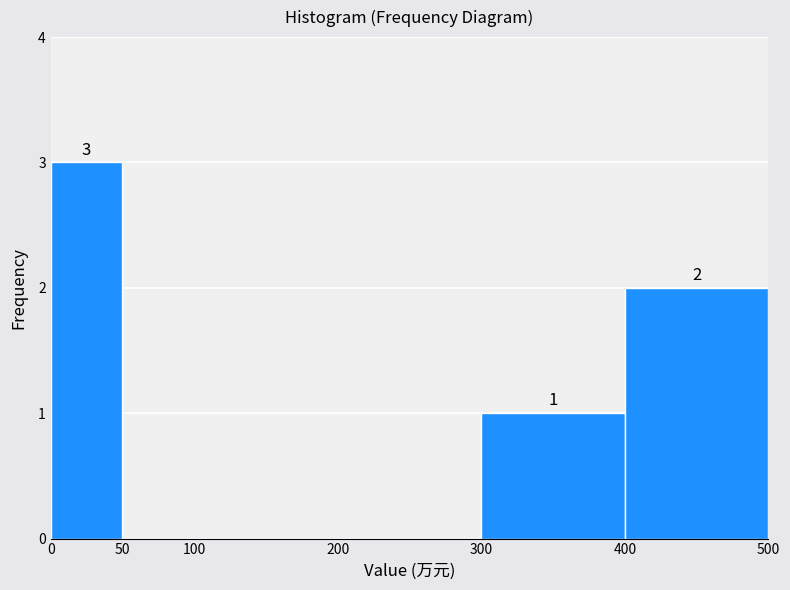

Over which range of the x-axis is the bar tallest?

0 to 50